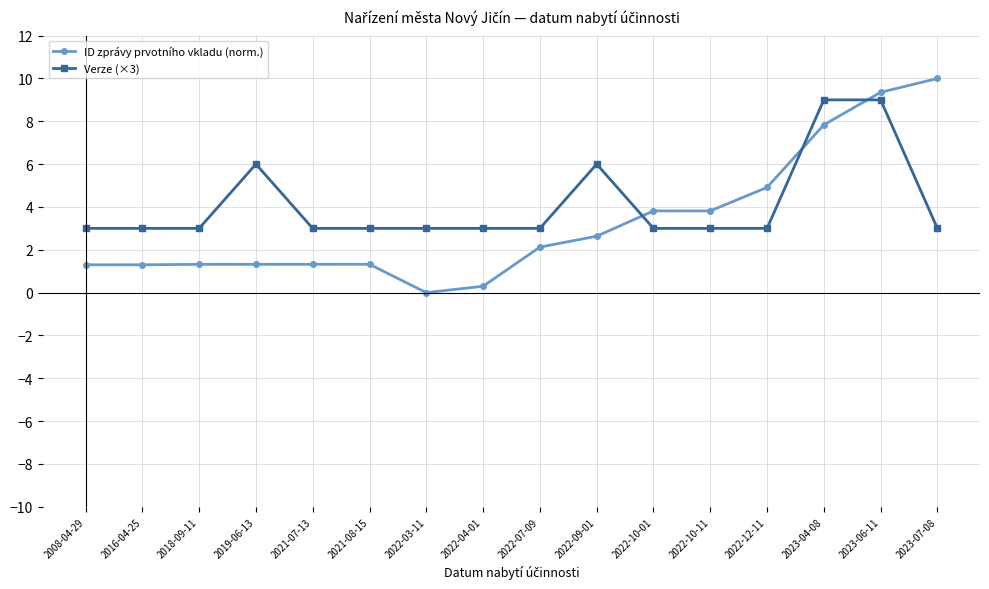

Which series changed the most between 2008-04-29 and 2019-06-13?

Verze (×3)